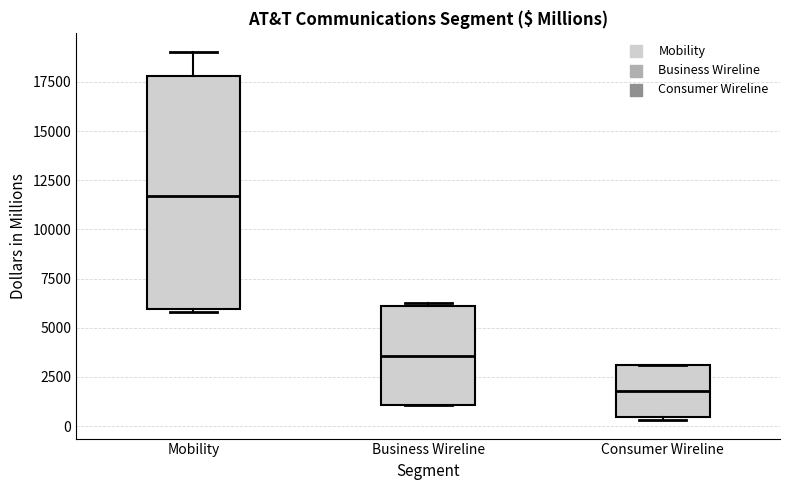

Where is the upper edge of the box for Mobility on the y-axis? The values are not printed on the chart, so give them approximately, as read against the axis.

18000